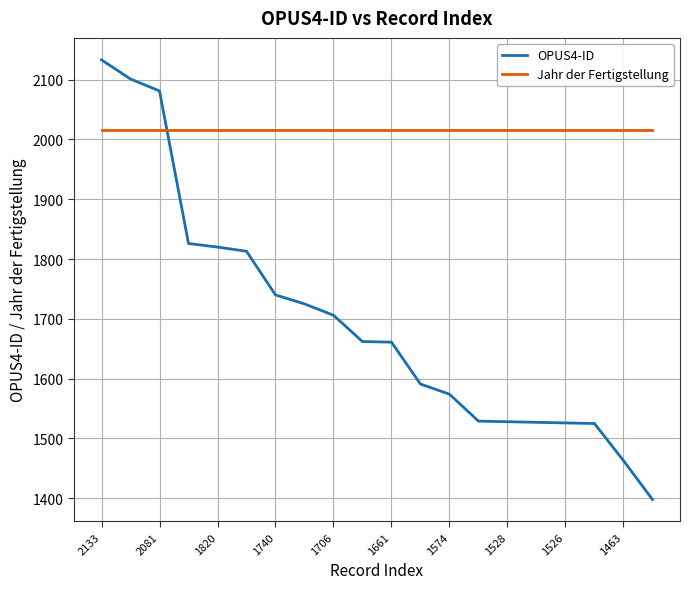

How many times do OPUS4-ID and Jahr der Fertigstellung cross each other?

1